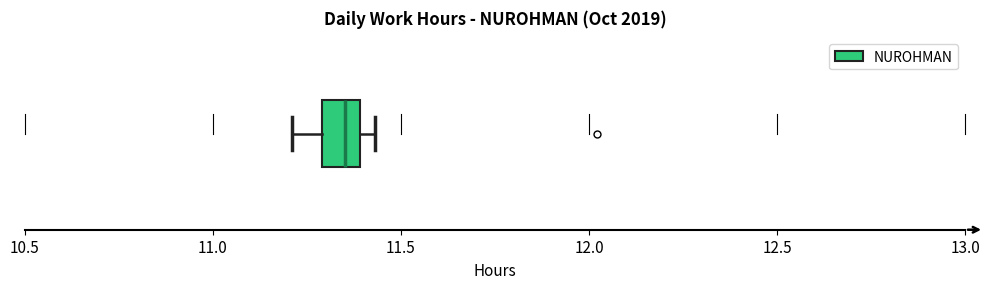

Read this box plot against the x-axis: the position of the median line, the range covered by the box, and the ends of both whiskers. The values are not printed on the chart, so give them approximately, as read against the axis.

median 11.35, box 11.30 to 11.40, whiskers 11.20 to 11.45